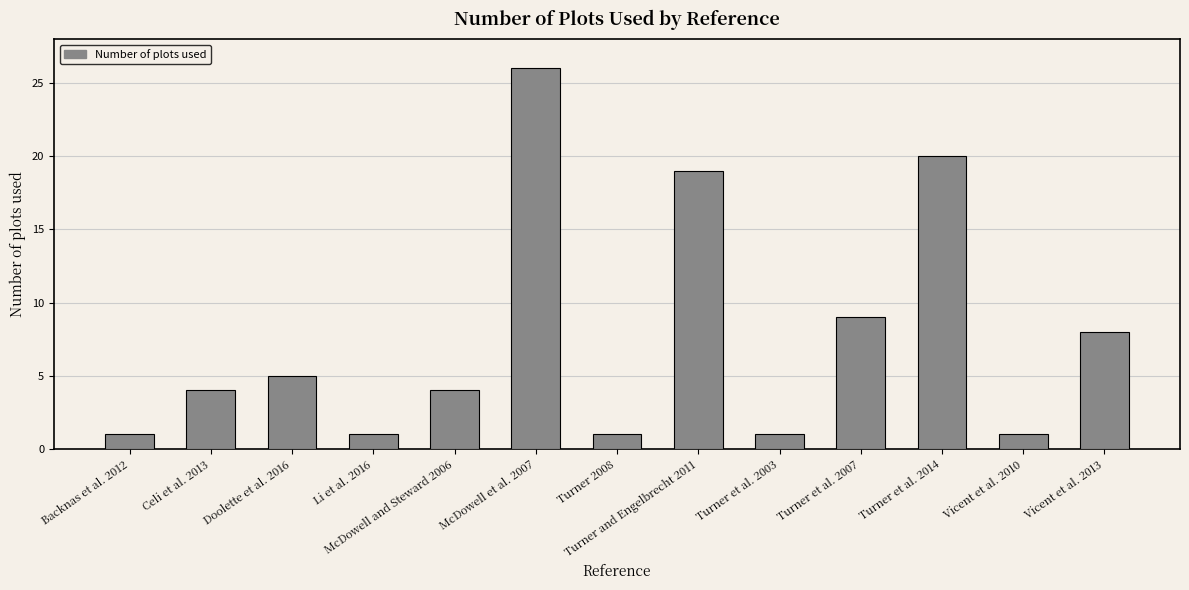

What is the difference between the maximum and minimum values?

25